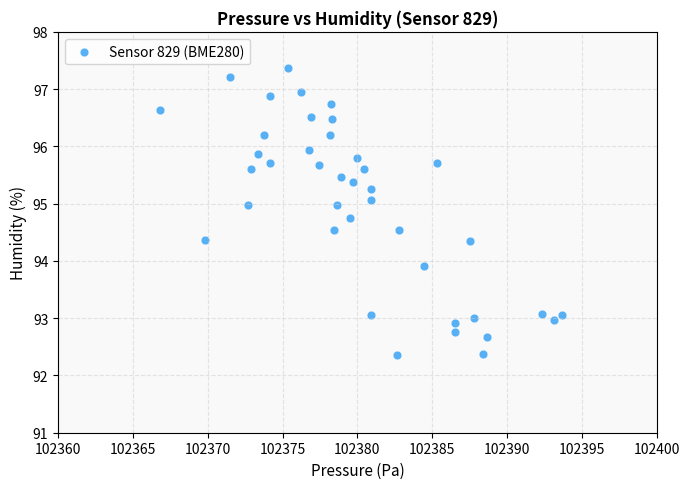

What is the range of X values (max minus min)?

26.9